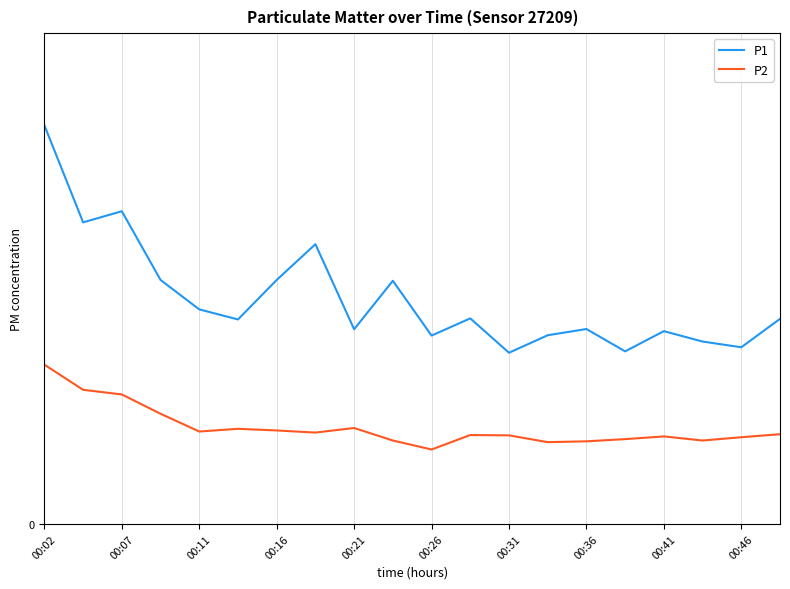

What are all the series names shown in the legend?

P1, P2